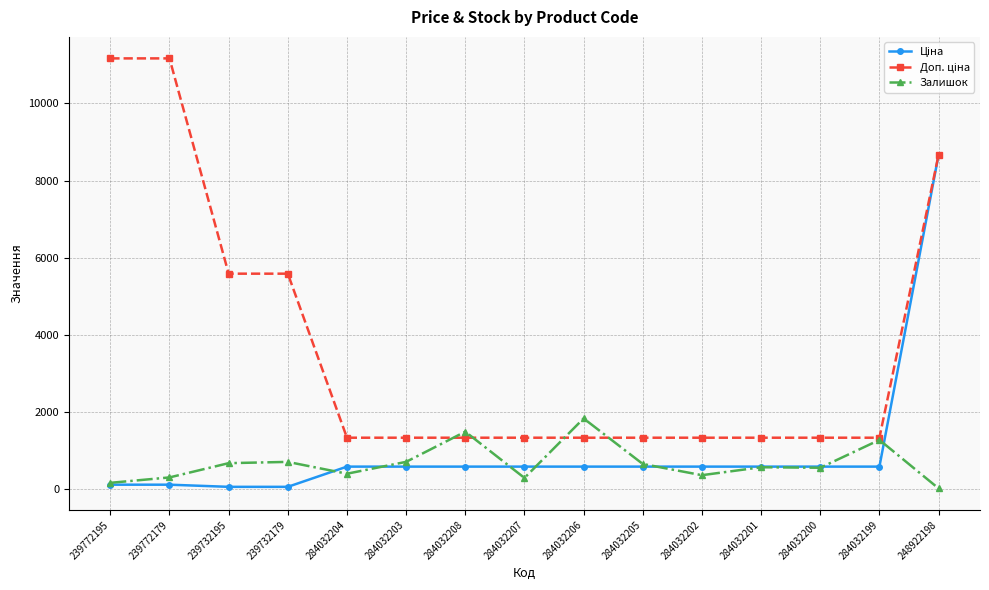

What is the total value across all series at 284032206?

3740.6